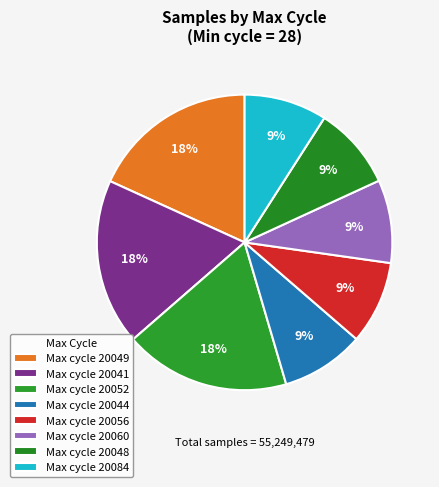

How many slices are in this pie chart?

8